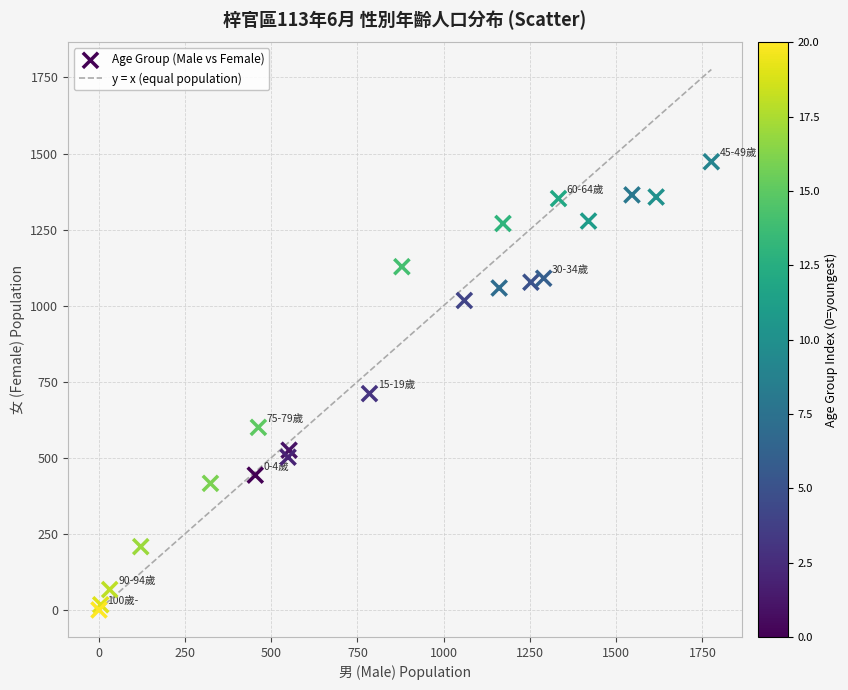

What Y value in the scatter plot is closest to 736?

711